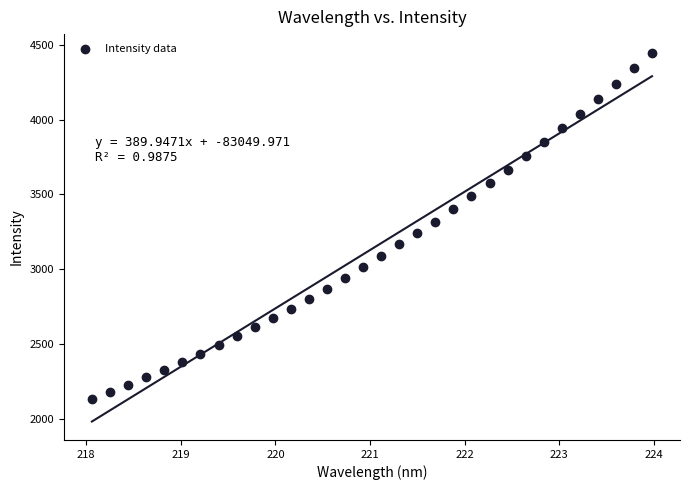

What is the range of X values (max minus min)?

5.9